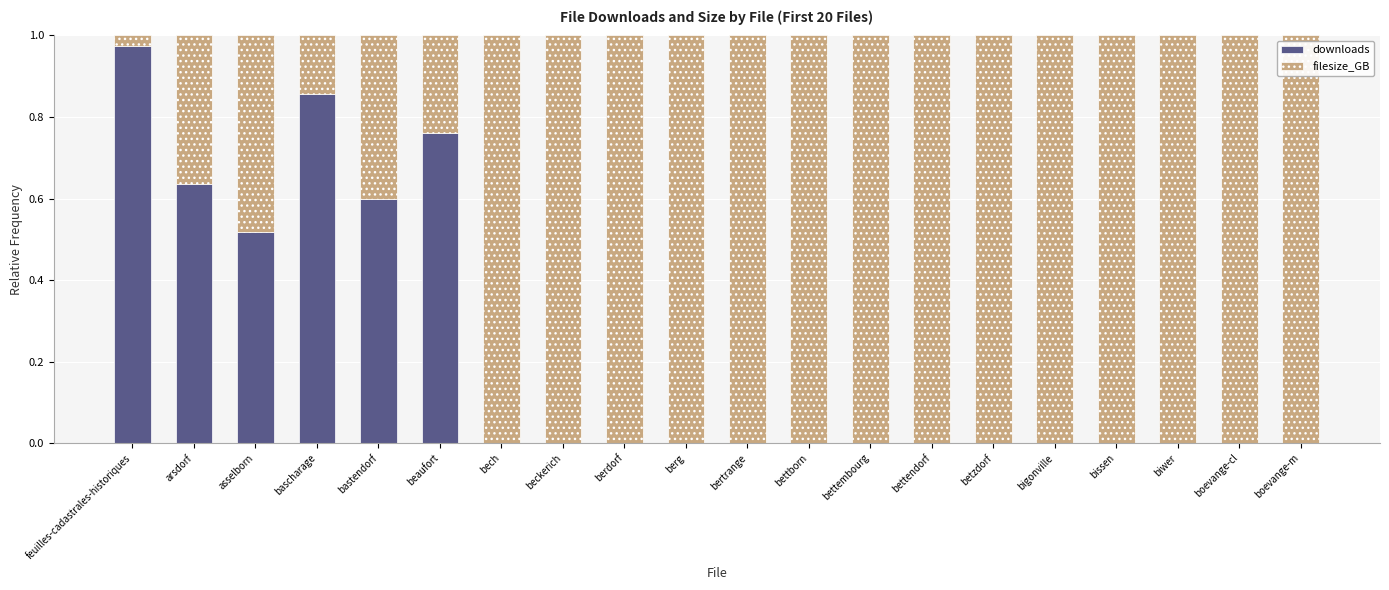

Is it true that downloads equals 1.0 at feuilles-cadastrales-historiques?

True